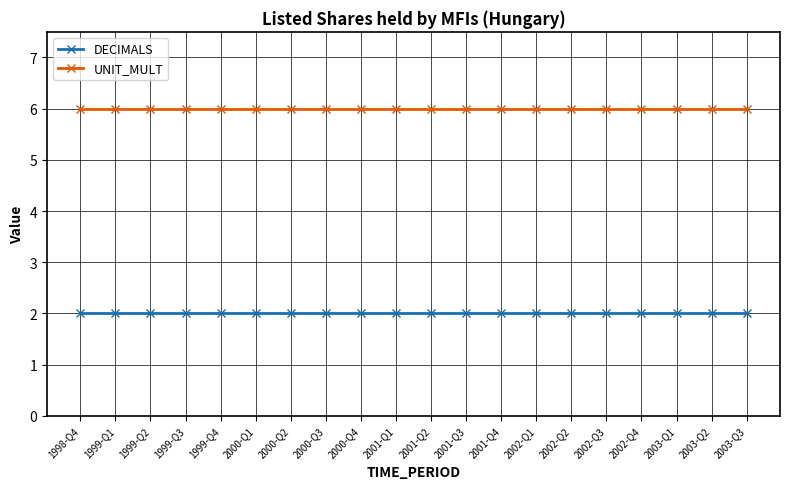

What is the spread (max minus min) of values at 2001-Q4?

4